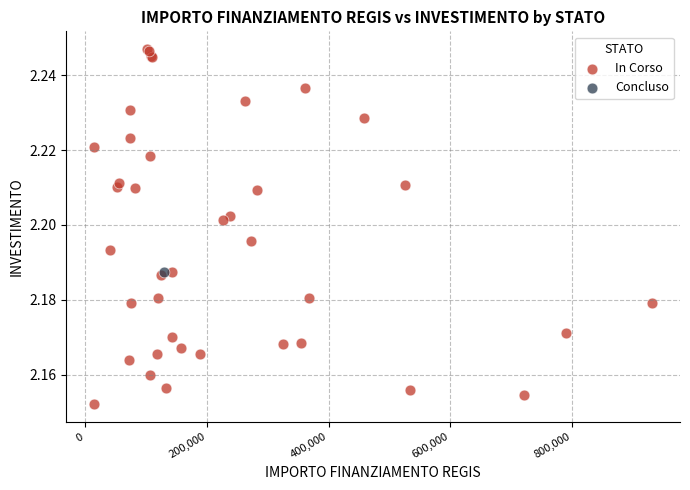

What are all the series names shown in the legend?

In Corso, Concluso